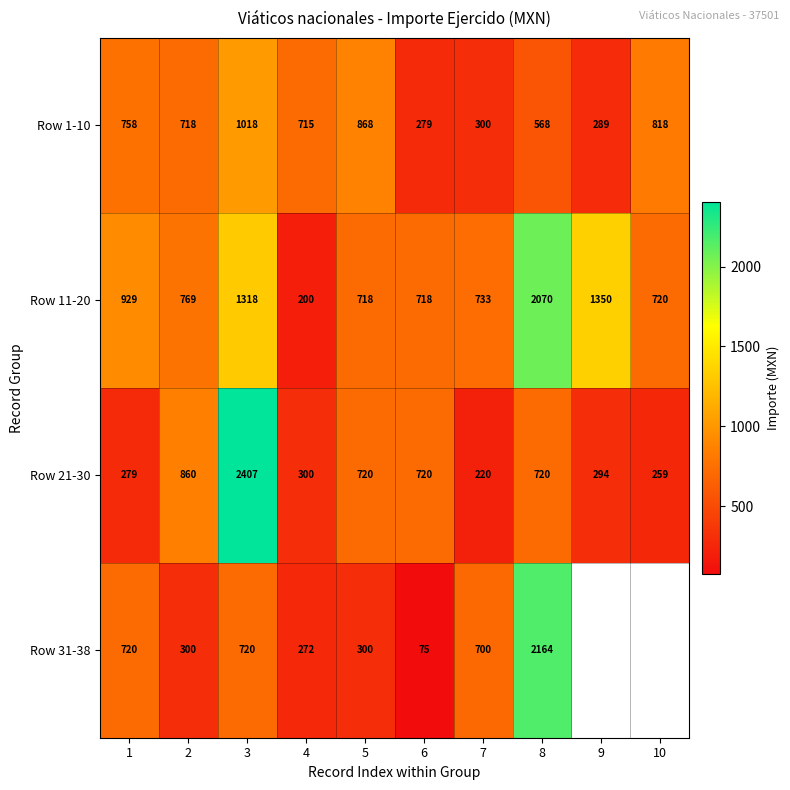

True or false: Row 1-10 has a value of 1120 at 4.

False